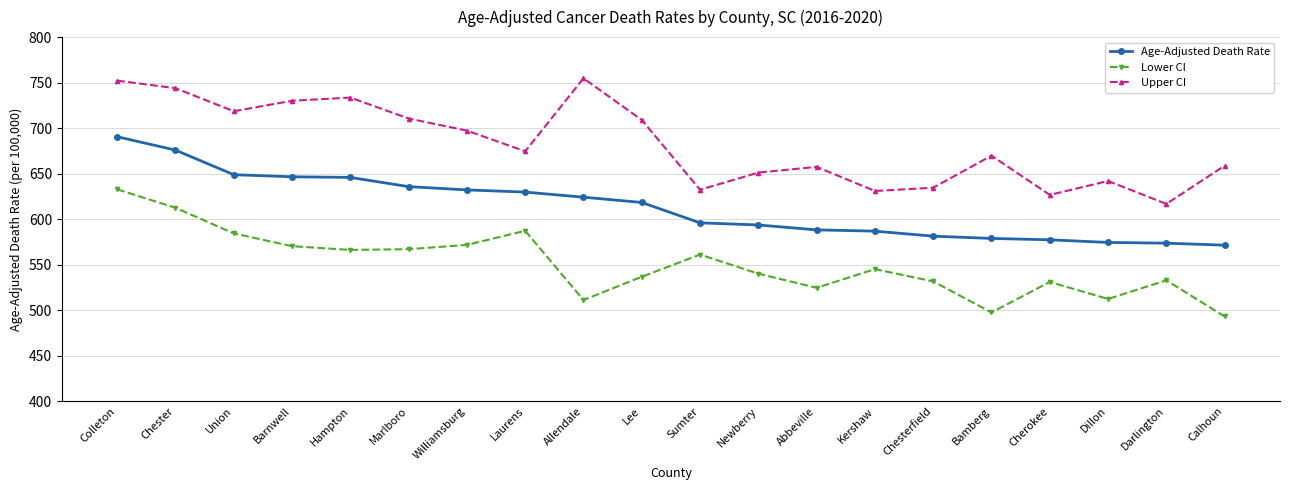

True or false: Upper CI and Age-Adjusted Death Rate intersect in this chart.

False